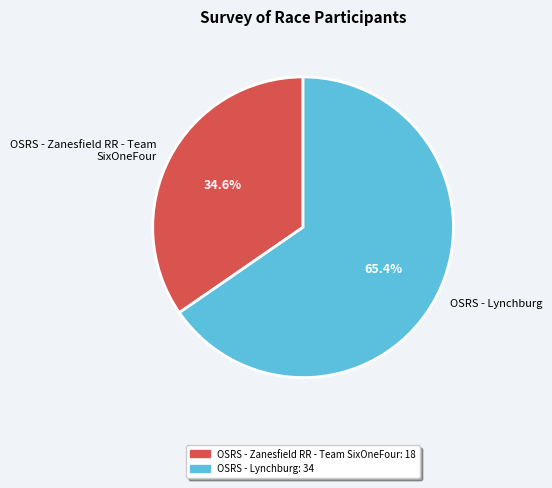

Which category has the biggest portion of the pie?

OSRS - Lynchburg